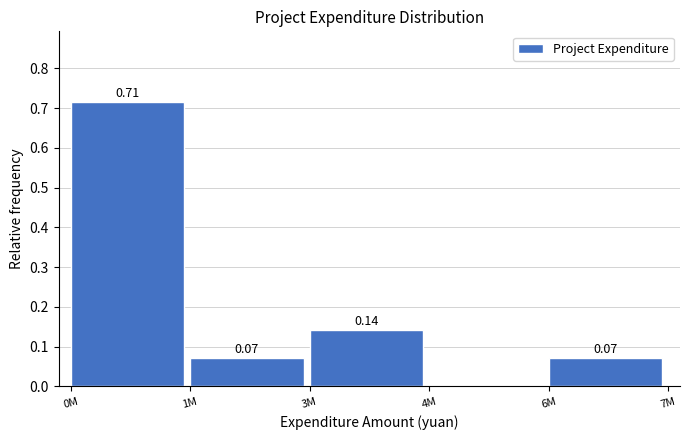

Between 3M and 6M, which is larger?

3M